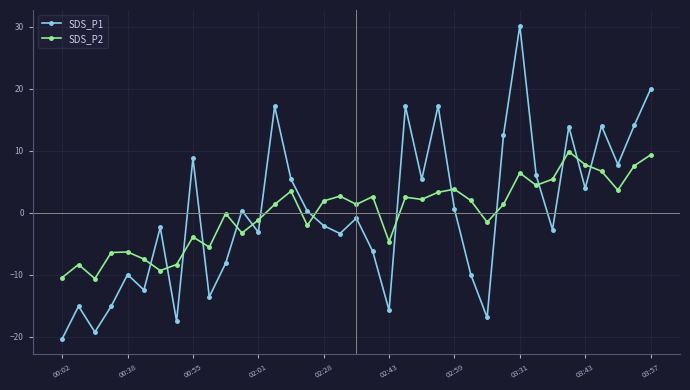

What is the value of the SDS_P1 point at the 29th from the left?

30.2